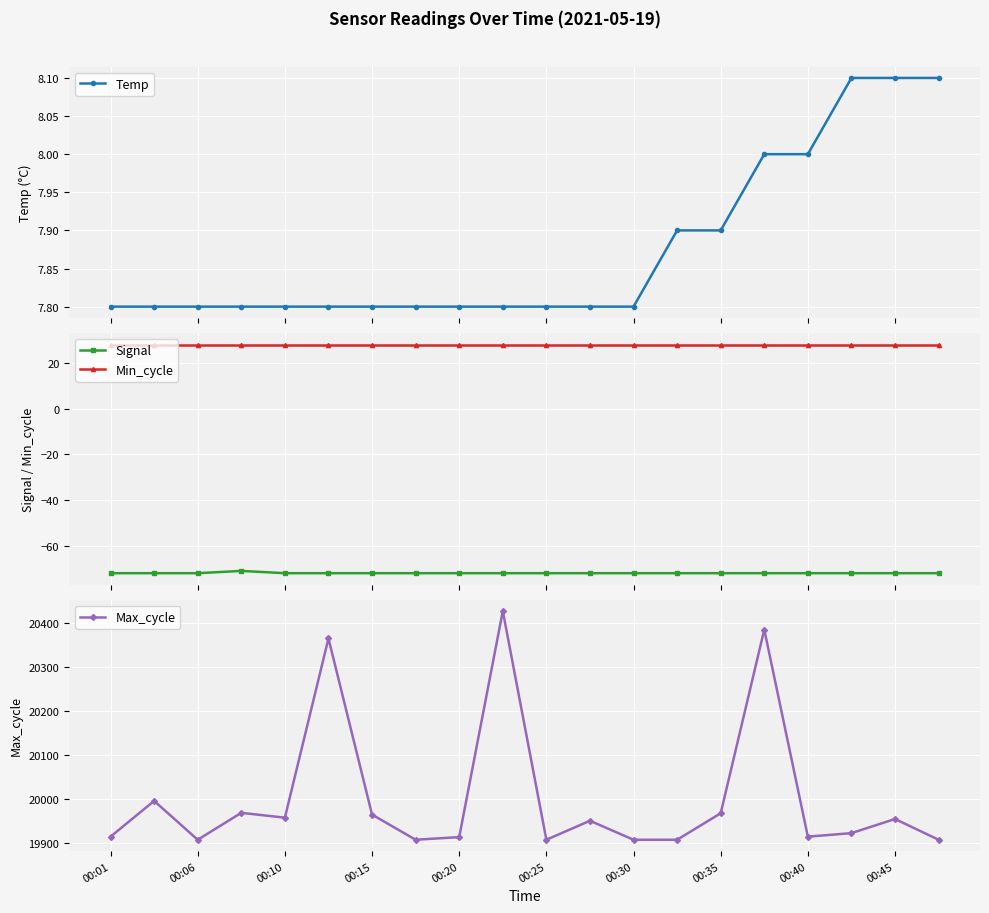

Which series has the widest spread of values?

Max_cycle